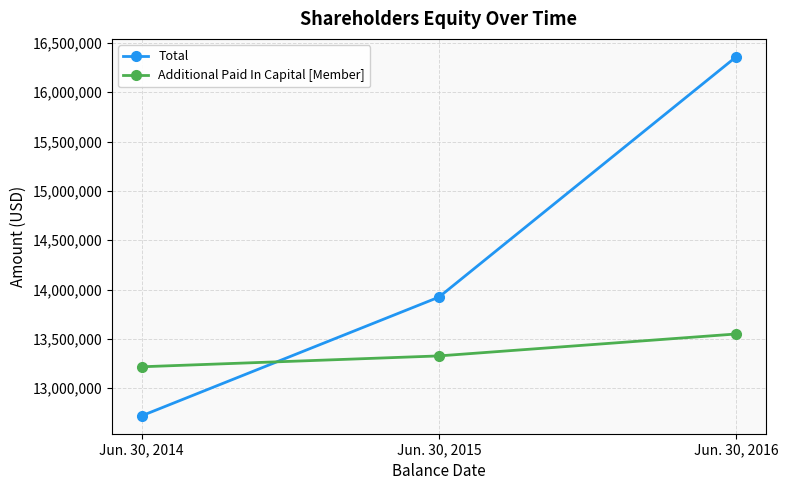

What is the difference between the Additional Paid In Capital [Member] values at Jun. 30, 2016 and Jun. 30, 2015?

222231